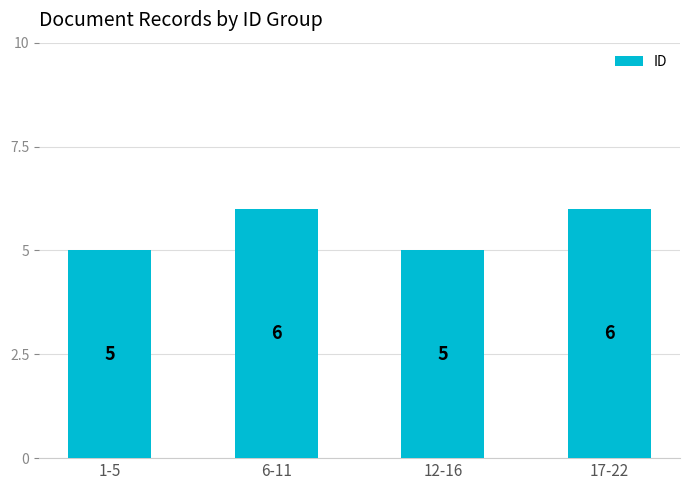

Reading left to right, what are all the values shown in this chart?

5	6	5	6